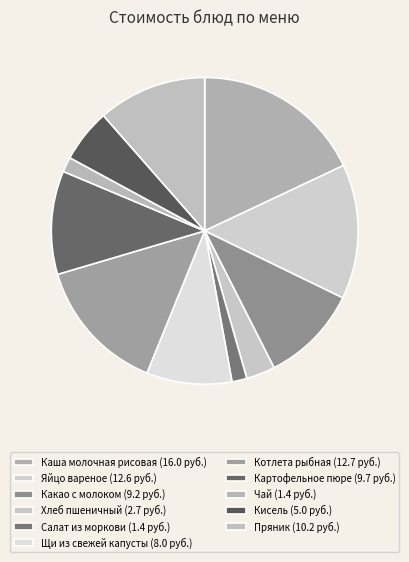

True or false: Котлета рыбная accounts for 25% of the total.

False